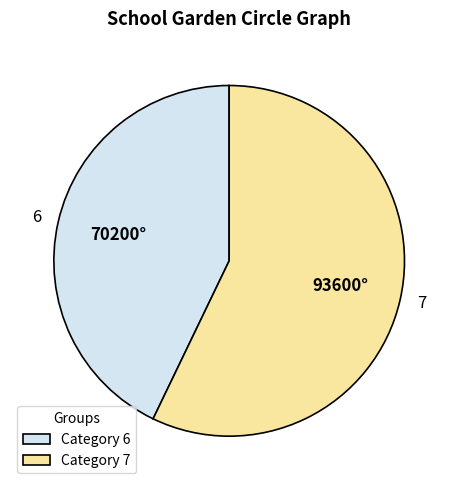

What is the largest slice in the pie chart?

7